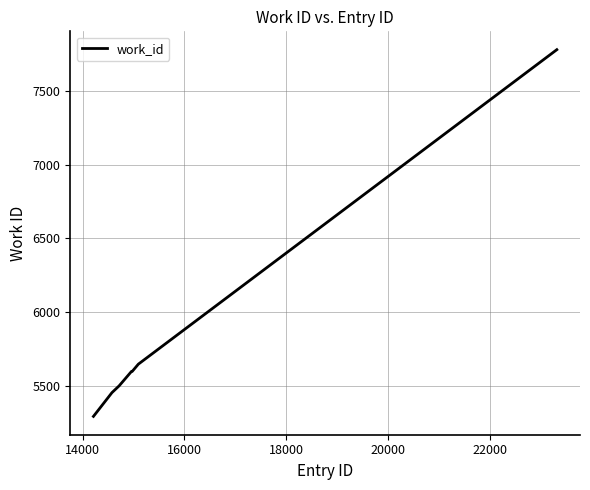

What is the difference between the maximum and minimum values?

2486